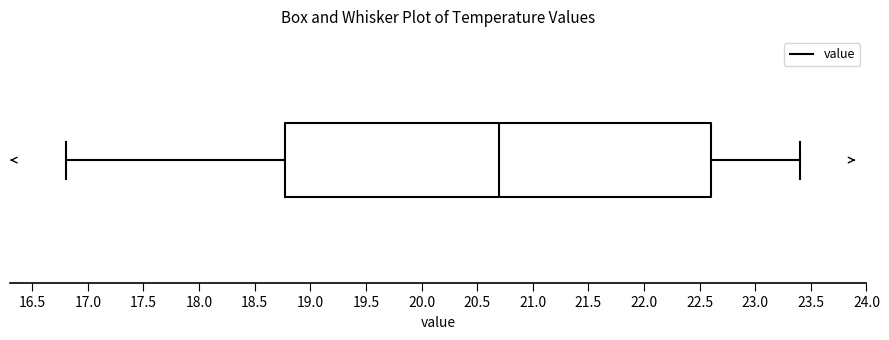

Read this box plot against the x-axis: the position of the median line, the range covered by the box, and the ends of both whiskers. The values are not printed on the chart, so give them approximately, as read against the axis.

median 20.7, box 18.8 to 22.6, whiskers 16.8 to 23.4